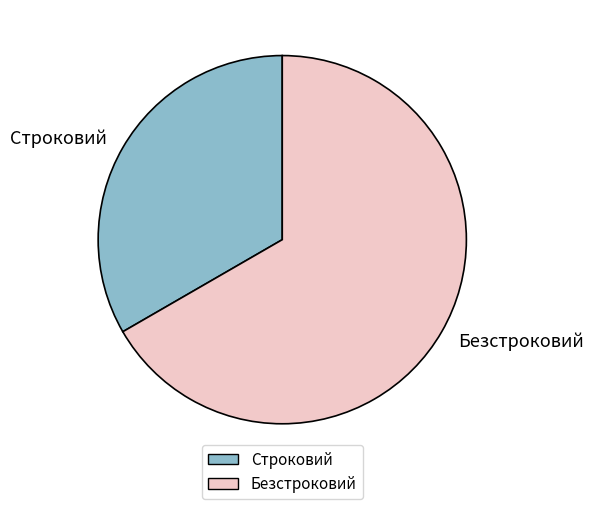

How many slices are in this pie chart?

2